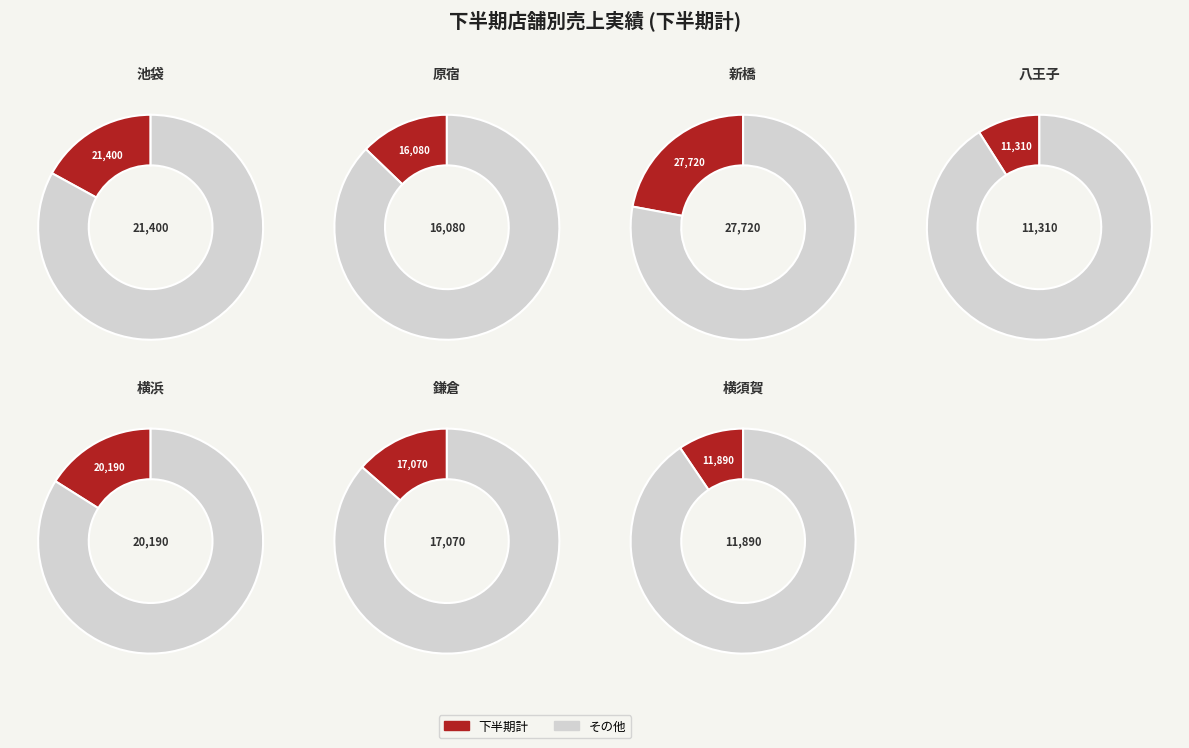

What percentage is the 鎌倉 slice, to the nearest percent?

14%